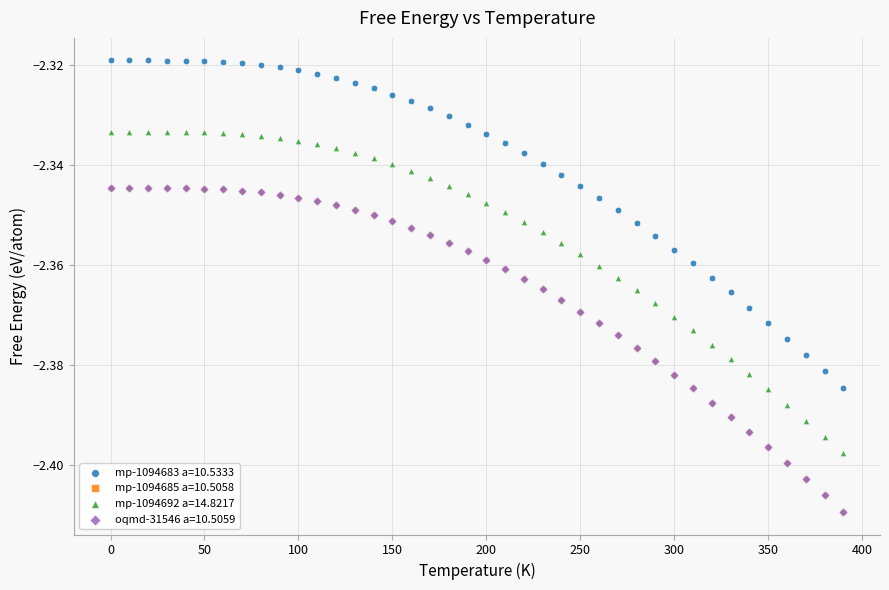

What are all the series names shown in the legend?

mp-1094683 a=10.5333, mp-1094685 a=10.5058, mp-1094692 a=14.8217, oqmd-31546 a=10.5059